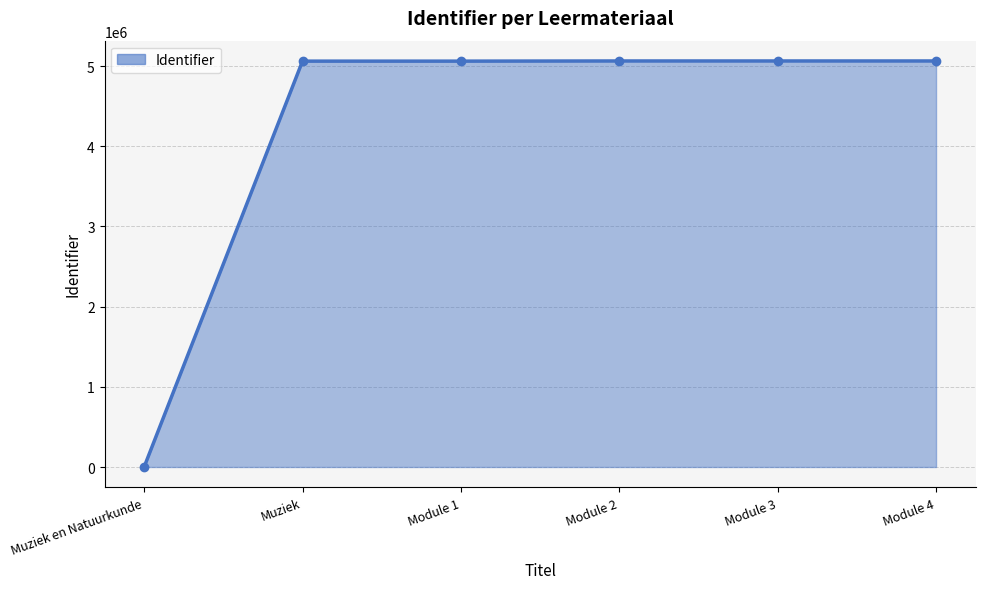

What is the sum of all values?

25316692